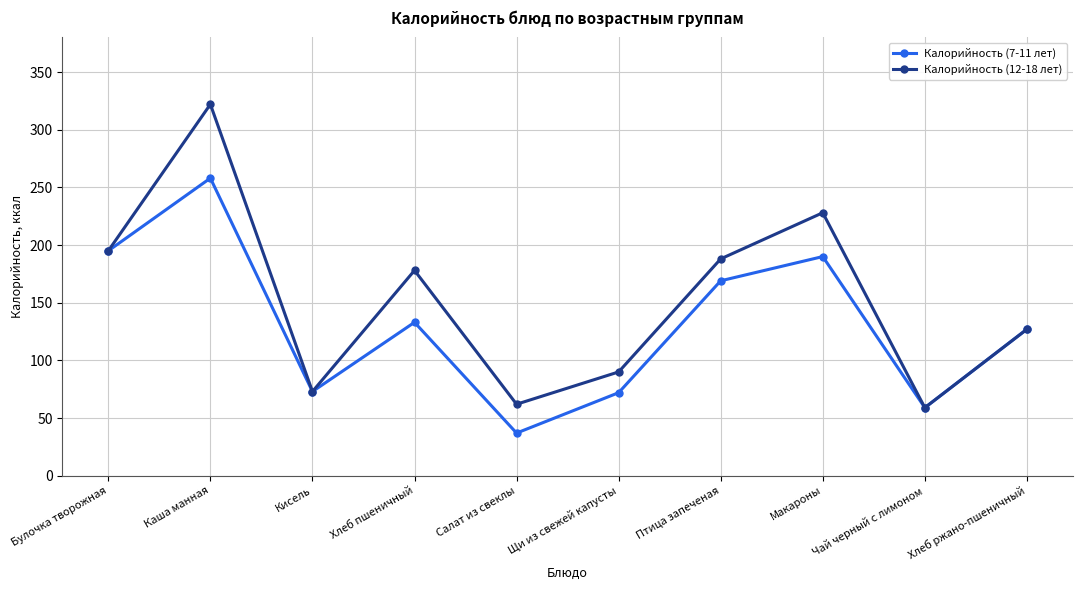

Is this an area chart (filled region under the line)?

No